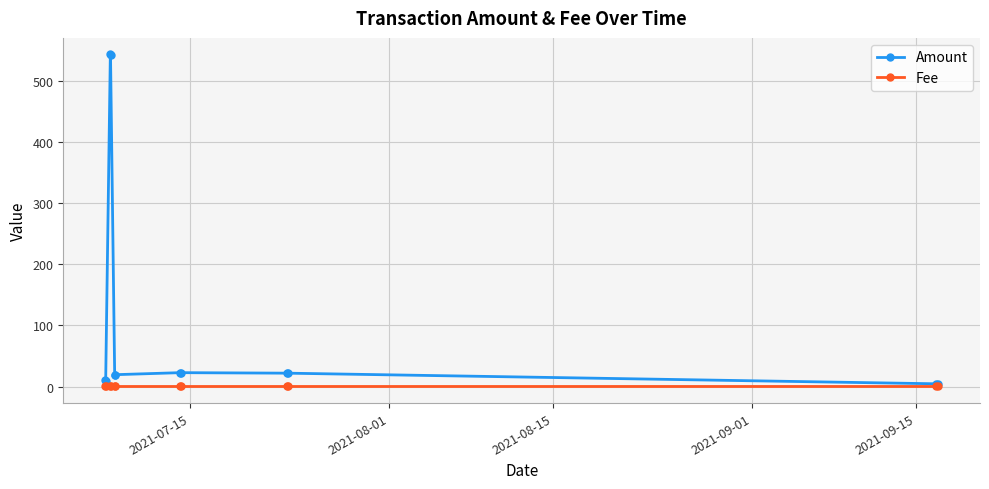

Which series has the widest spread of values?

Amount